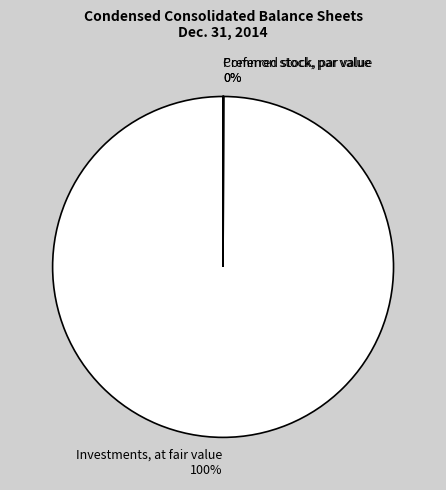

Is it true that Investments, at fair value 100% is 100% of the pie?

True